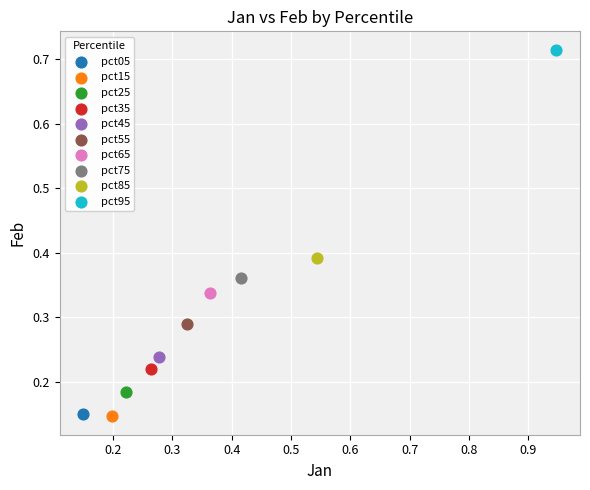

Which series reaches the maximum Y coordinate?

pct95